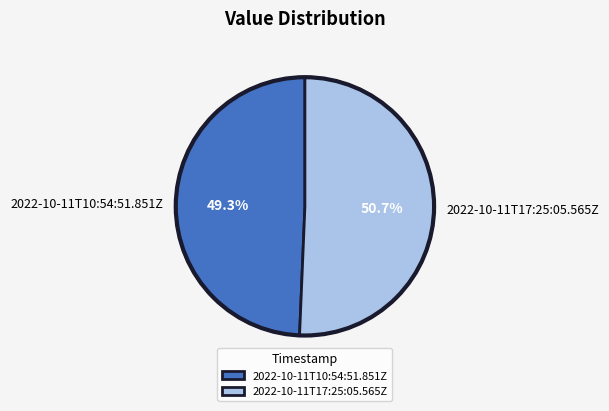

What is the ratio of the value at 2022-10-11T10:54:51.851Z to the value at 2022-10-11T17:25:05.565Z?

1.0